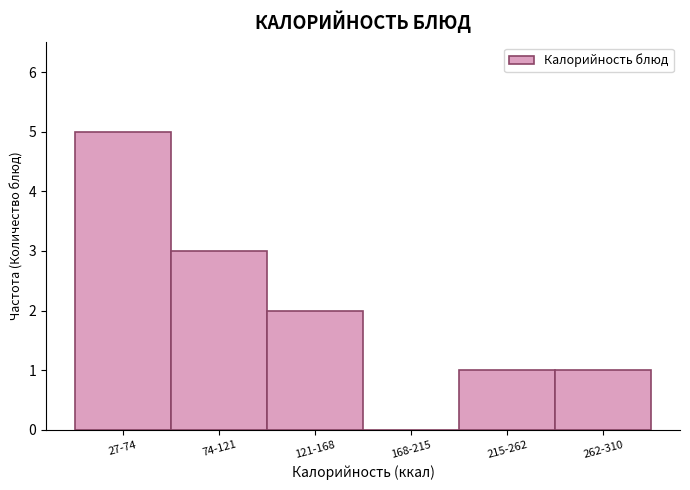

Reading left to right, list all the values displayed in this chart.

27-74=5	74-121=3	121-168=2	168-215=0	215-262=1	262-310=1